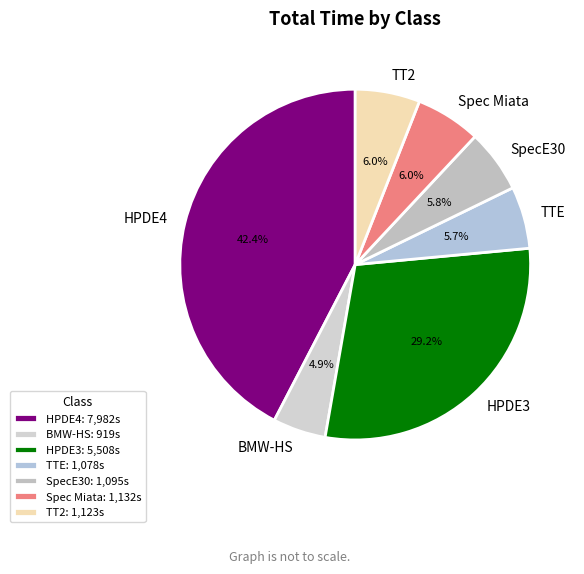

Which category has the biggest portion of the pie?

HPDE4